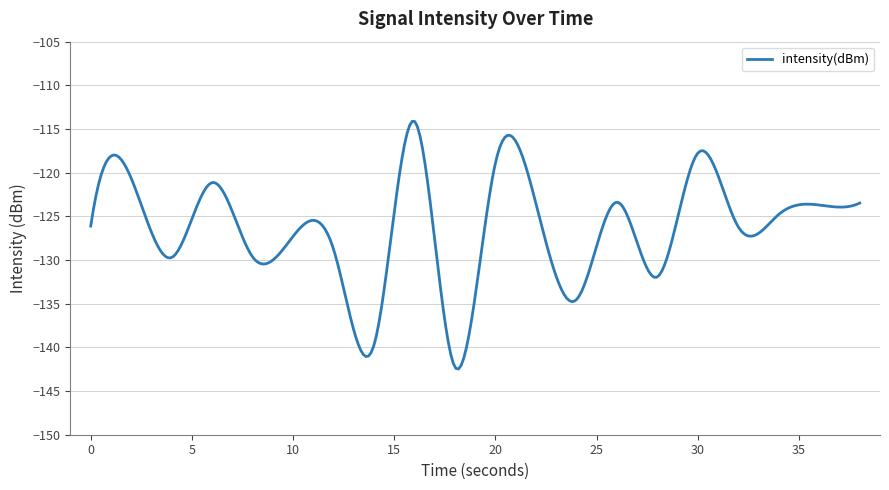

What is the difference between the maximum and minimum values?

28.4